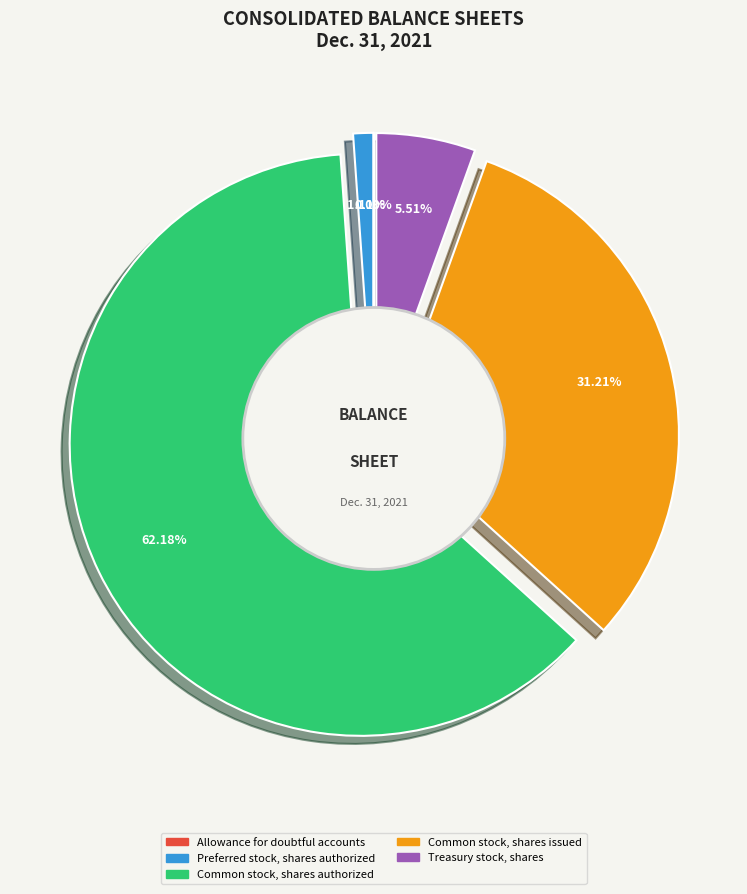

True or false: Common stock, shares authorized accounts for 57% of the total.

False